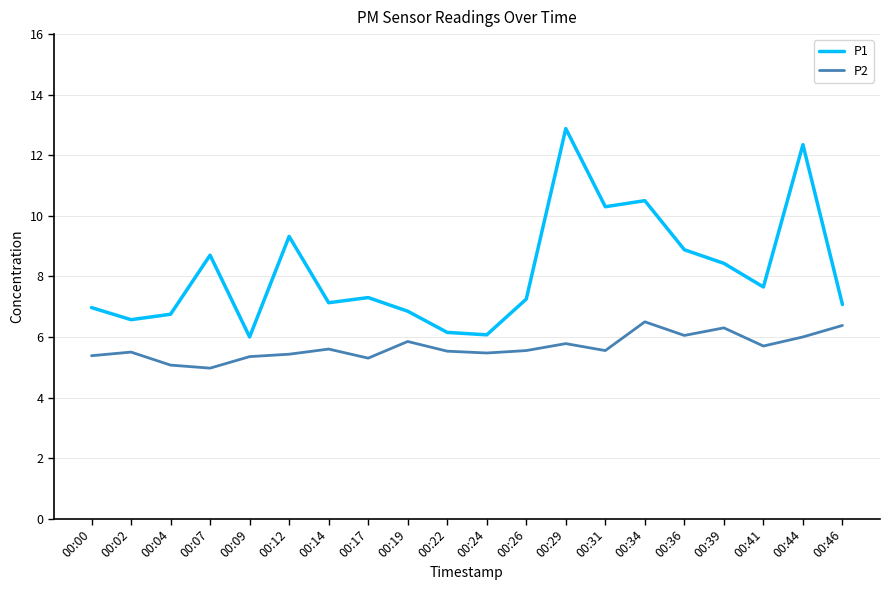

True or false: P2 and P1 cross at least once.

False